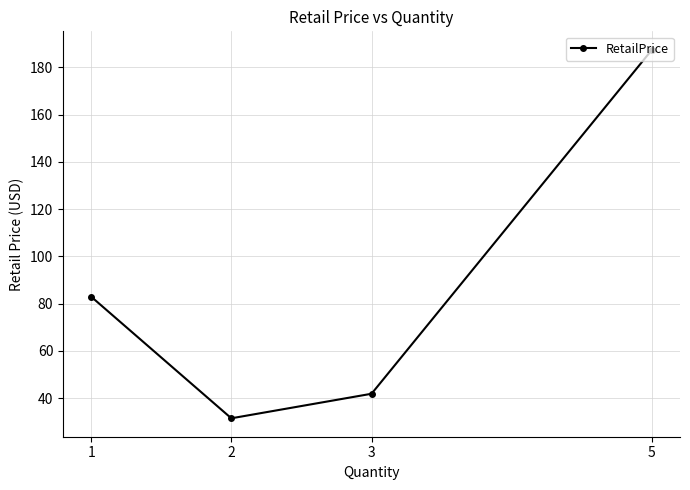

How many distinct data groups are displayed?

1